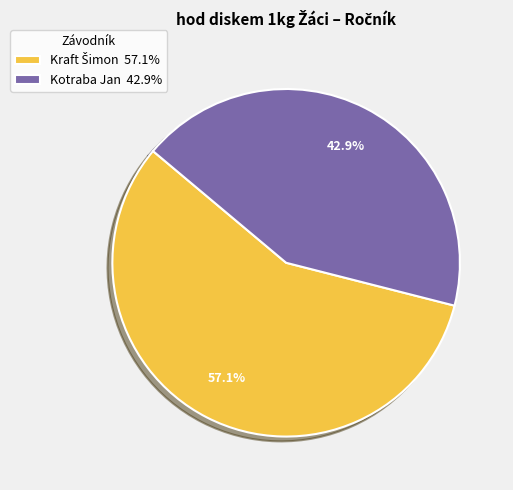

Does any single category account for the majority?

Yes